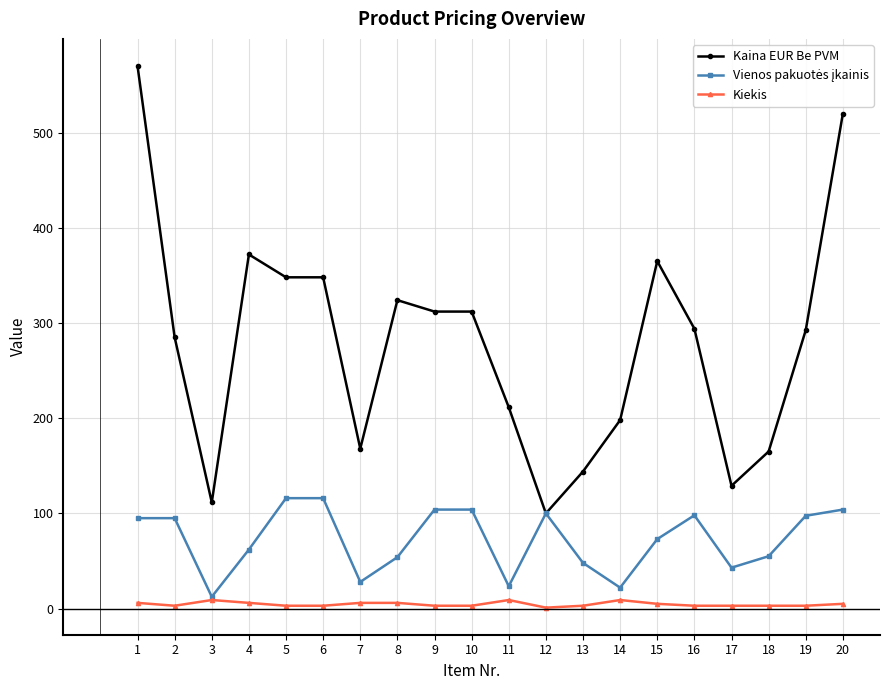

What is the greatest value displayed?

570.0